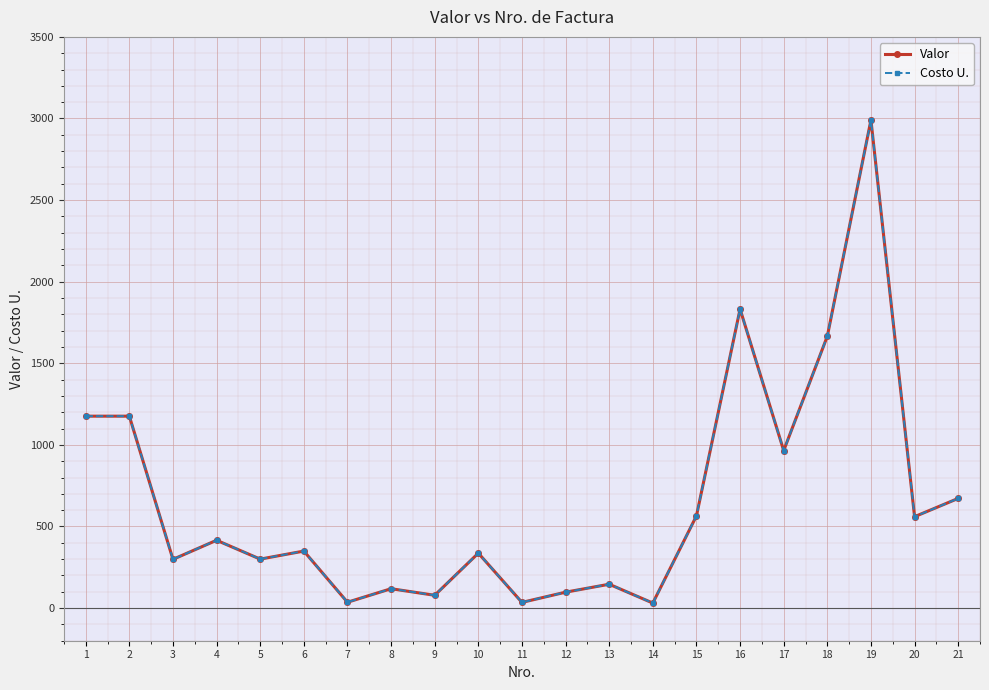

At which label does Costo U. first exceed 349?

1